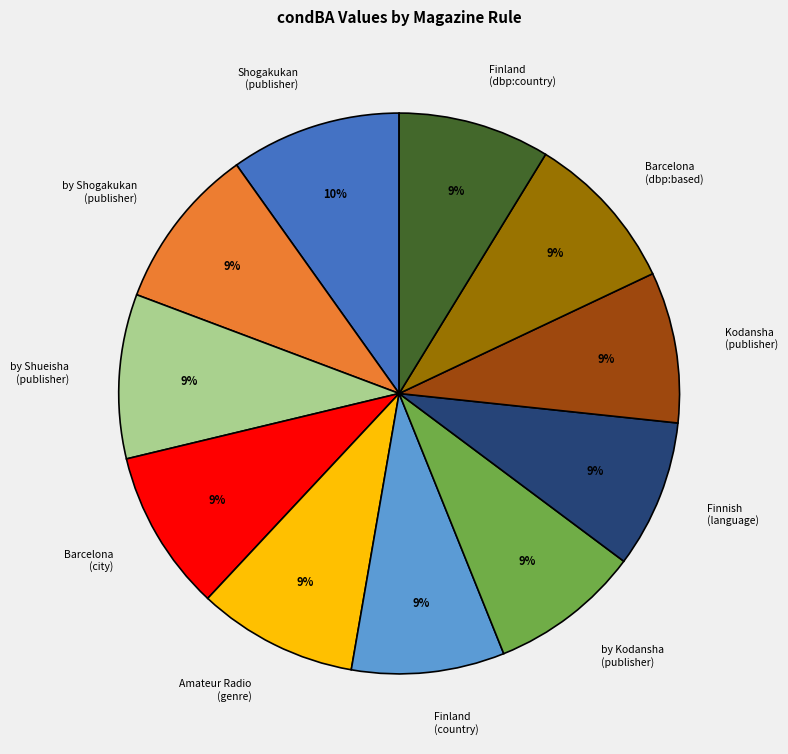

Is there a majority slice in this chart?

No